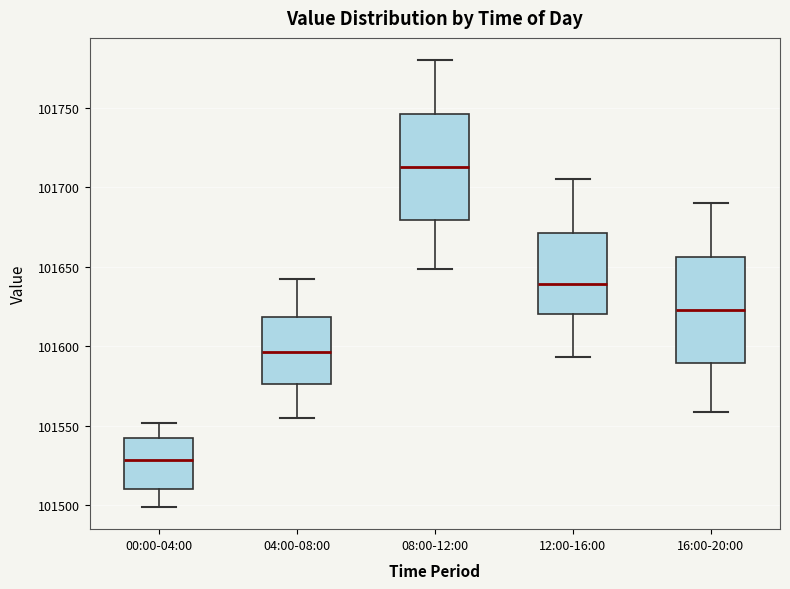

Reading left to right, read every box against the y-axis: the position of its median line, the range the box covers, and the ends of its whiskers. The values are not printed on the chart, so give them approximately, as read against the axis.

00:00-04:00: median 101530, box 101510 to 101540, whiskers 101500 to 101550
04:00-08:00: median 101595, box 101575 to 101620, whiskers 101555 to 101645
08:00-12:00: median 101715, box 101680 to 101745, whiskers 101650 to 101780
12:00-16:00: median 101640, box 101620 to 101670, whiskers 101595 to 101705
16:00-20:00: median 101625, box 101590 to 101655, whiskers 101560 to 101690